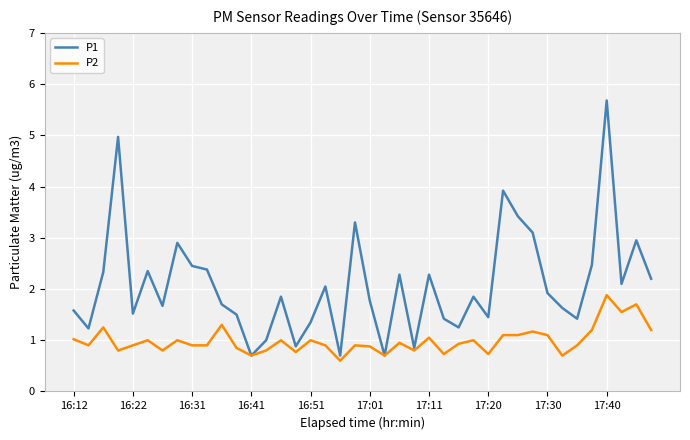

Rank the series by their maximum value, from lowest to highest.

P2, P1